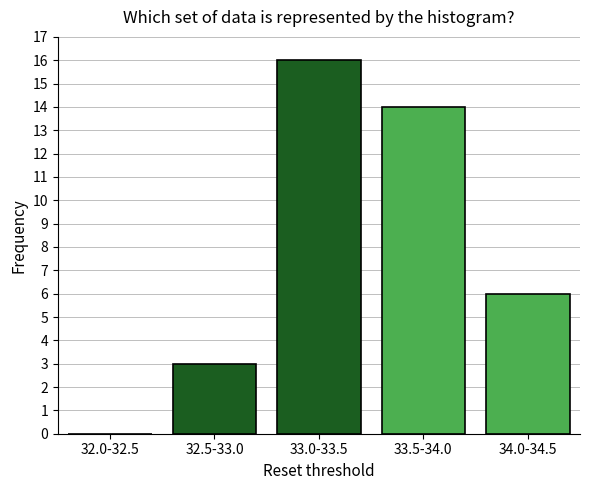

Reading left to right, list all the values displayed in this chart.

32.0-32.5=0	32.5-33.0=3	33.0-33.5=16	33.5-34.0=14	34.0-34.5=6